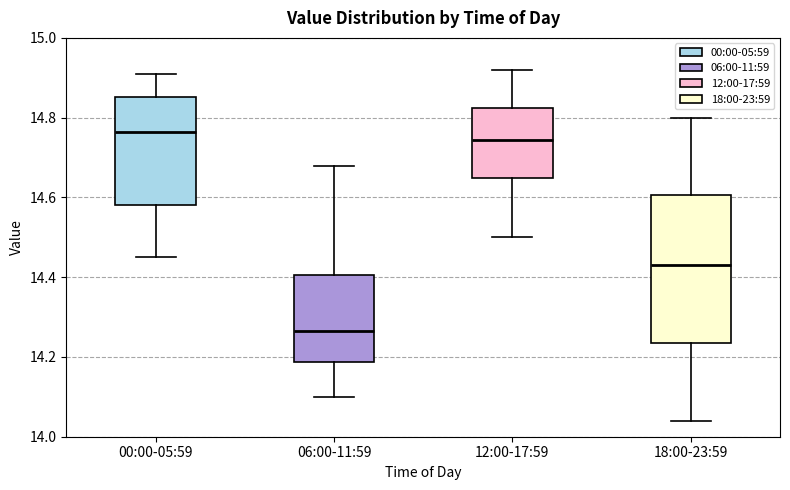

Where is the upper edge of the box for 00:00-05:59 on the y-axis? The values are not printed on the chart, so give them approximately, as read against the axis.

14.86